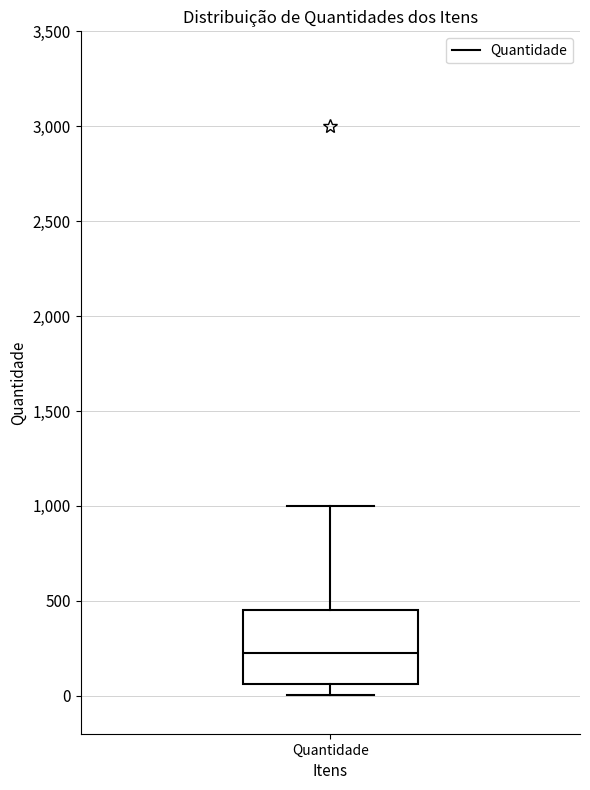

Where is the lower edge of the box for Quantidade on the y-axis? The values are not printed on the chart, so give them approximately, as read against the axis.

50